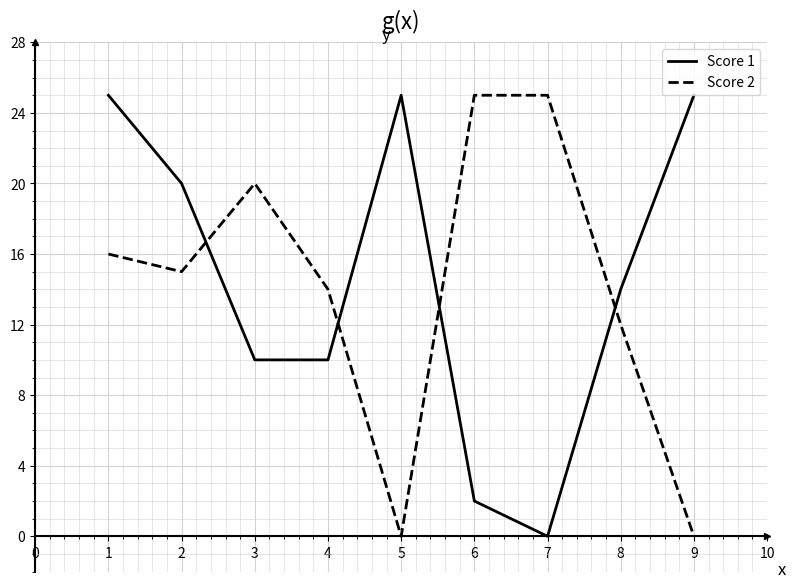

What is the difference between the maximum and minimum values in the Score 1 series?

25